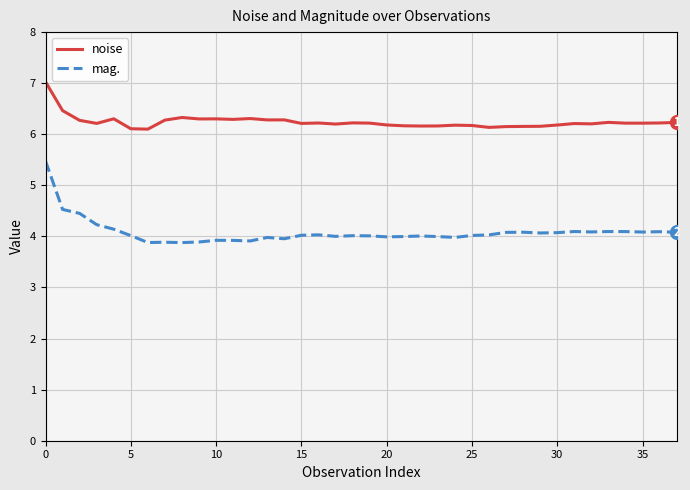

Count the number of data series in this chart.

2